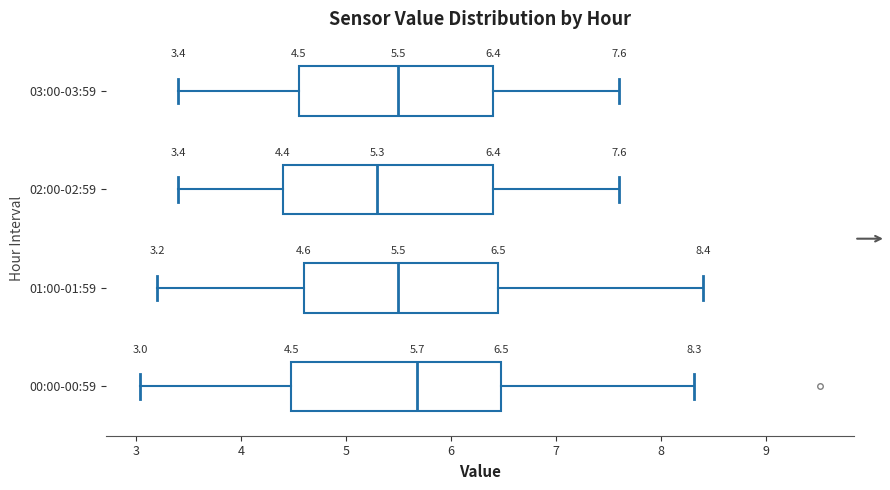

Which box's median line is the furthest to the left?

02:00-02:59